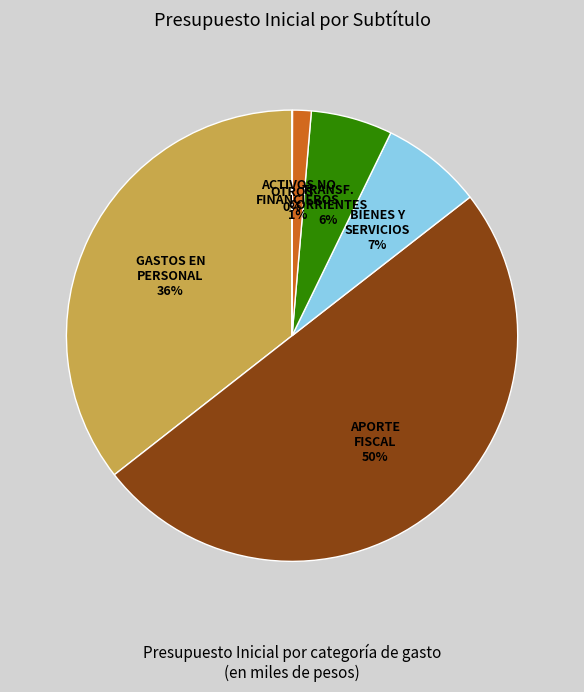

To the nearest percent, what is the average slice percentage?

17%